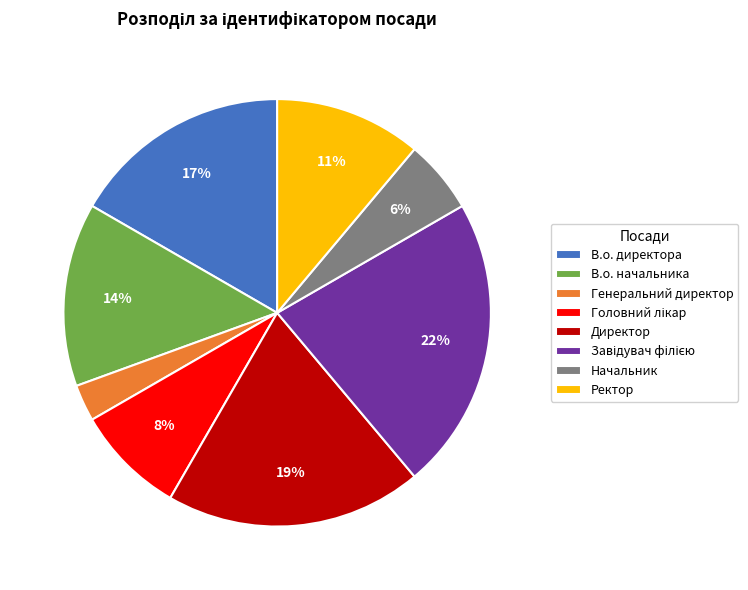

How many segments does this pie chart have?

8